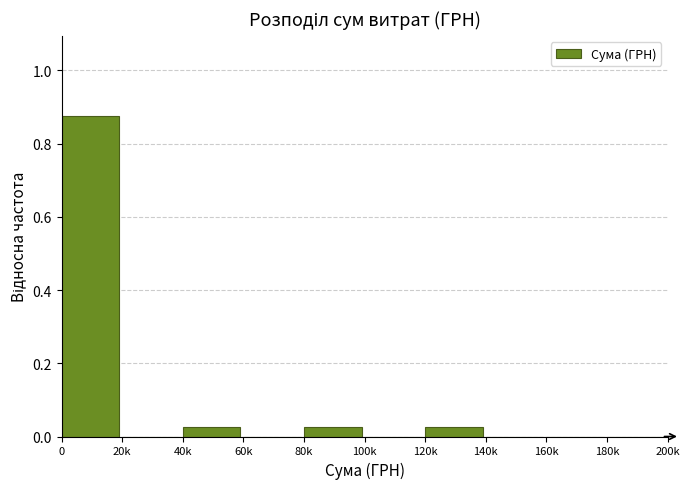

The value at 40k is 0.0. True or false?

True